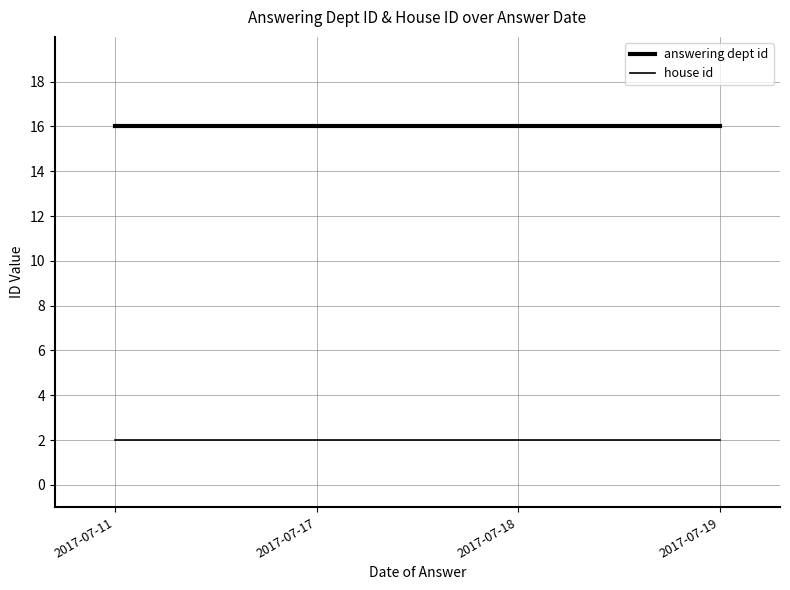

Between 2017-07-17 and 2017-07-19, which is larger?

2017-07-17